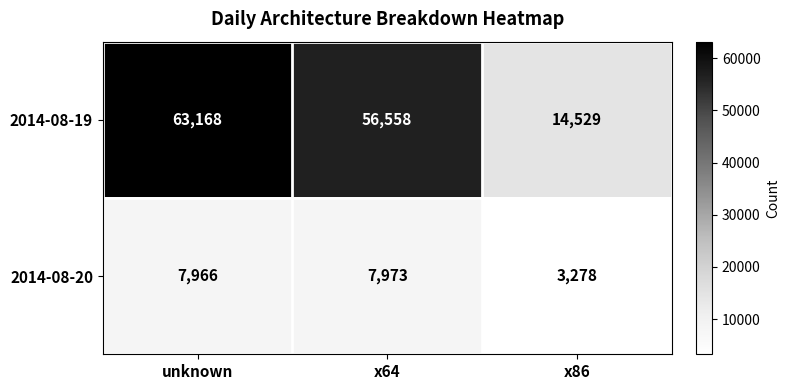

Reading left to right, transcribe all the data shown in this chart.

2014-08-19: unknown=63168	x64=56558	x86=14529
2014-08-20: unknown=7966	x64=7973	x86=3278